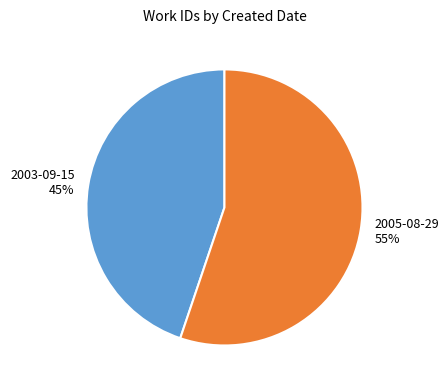

Is there a majority slice in this chart?

Yes